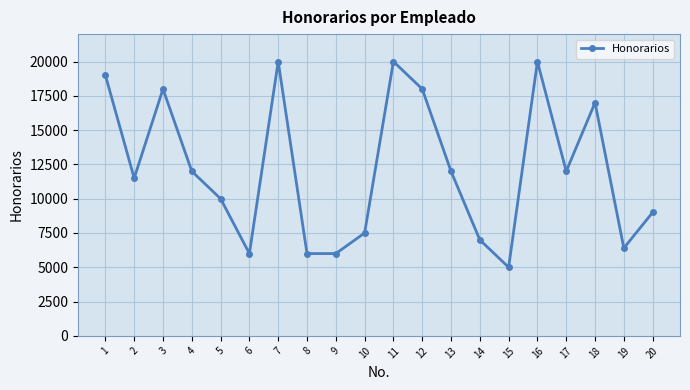

How many interior local peaks (higher than both neighbors) does the data have?

5